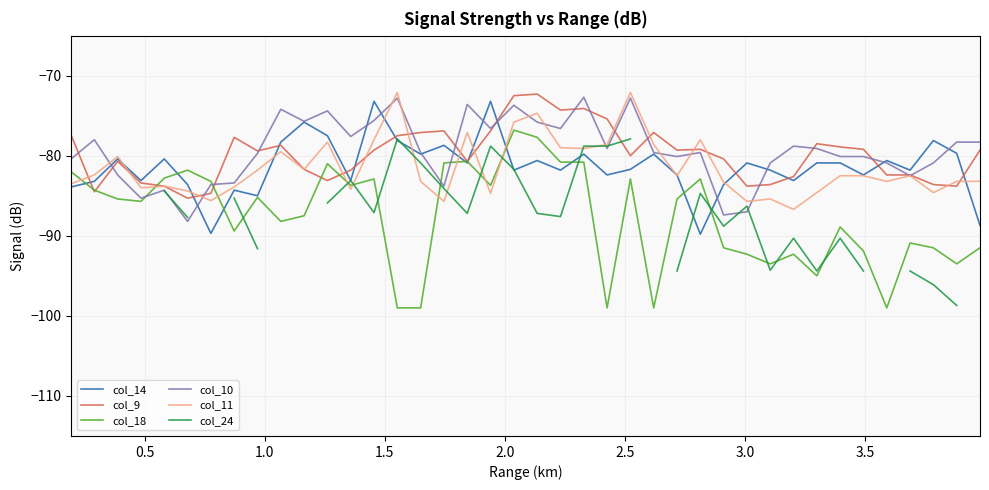

What is the sum of all col_9 values?

-3193.3